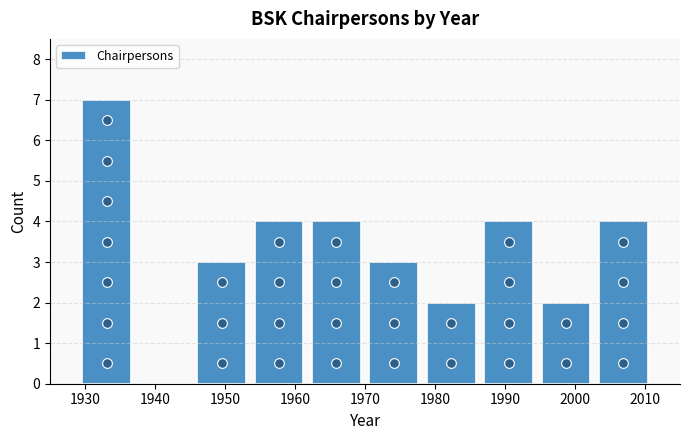

Which range on the x-axis has the tallest bar?

1929.0 to 1937.2